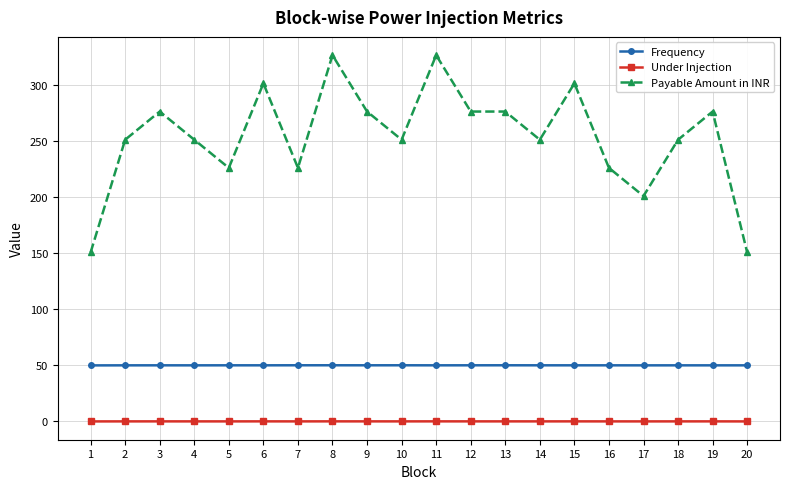

The value of Payable Amount in INR at 7 is 225.9. True or false?

True